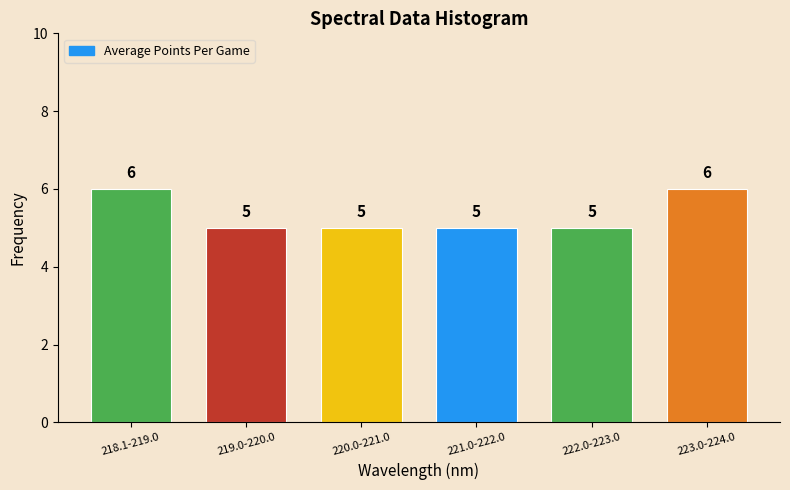

Reading right to left, extract all data points from this chart.

6	5	5	5	5	6